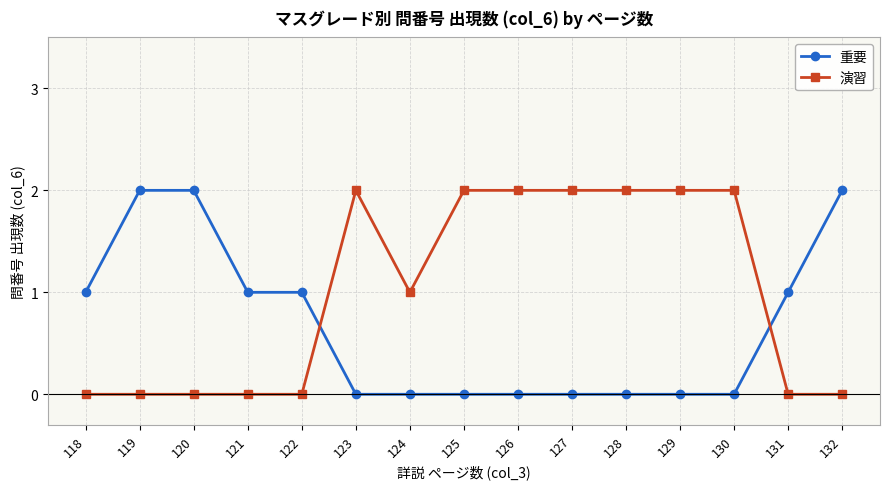

Reading left to right, transcribe all the data shown in this chart.

重要: 1	2	2	1	1	0	0	0	0	0	0	0	0	1	2
演習: 0	0	0	0	0	2	1	2	2	2	2	2	2	0	0